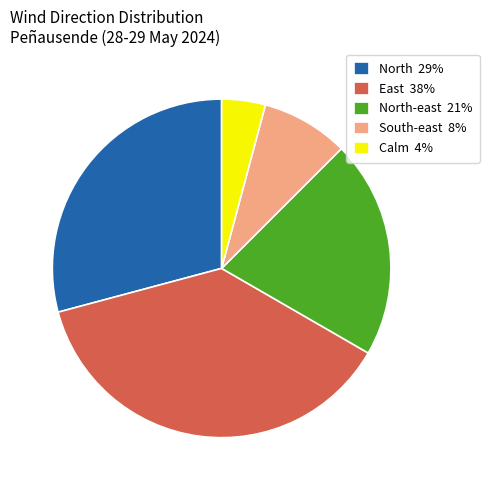

Does any single category account for the majority?

No